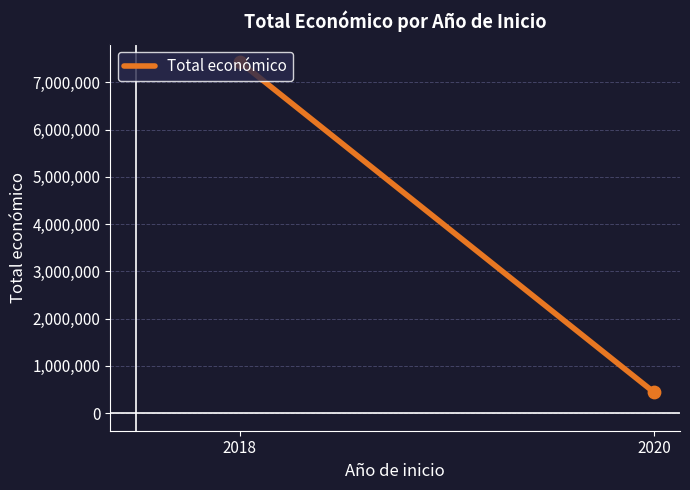

What is the change in value from 2018 to 2020?

-6990381